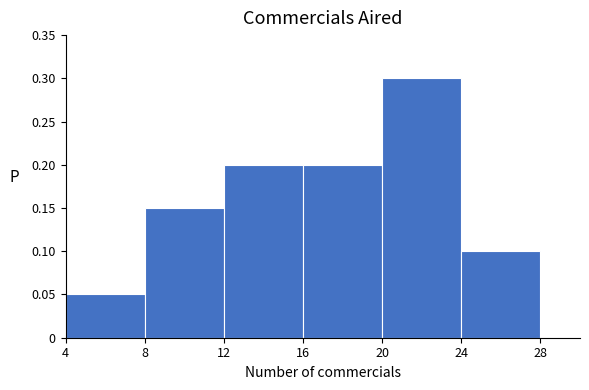

Over which range of the x-axis is the bar tallest?

20 to 24